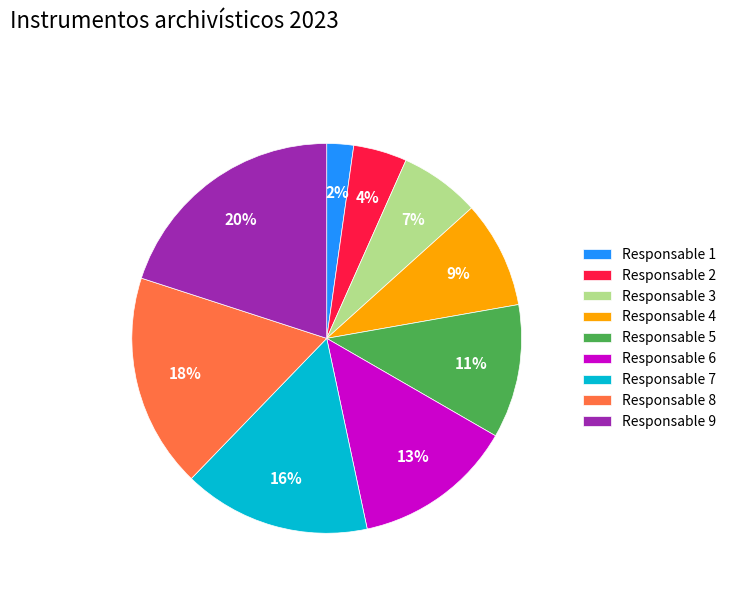

Does any single category account for the majority?

No